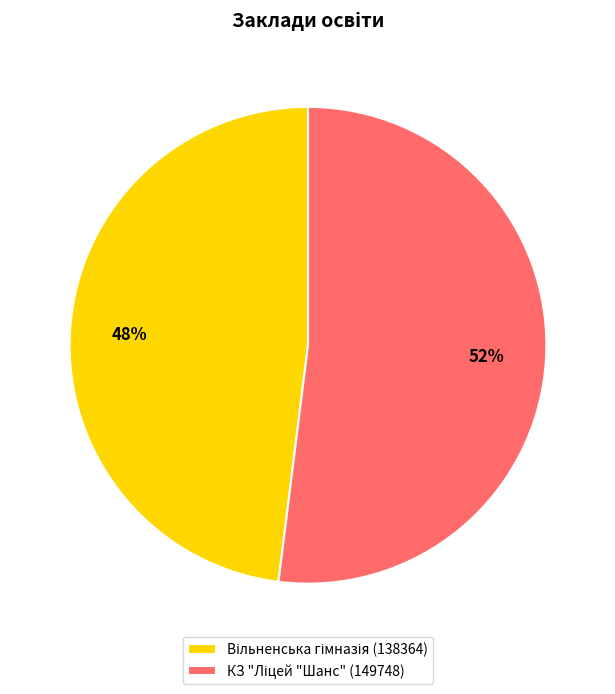

To the nearest percent, what is the average slice percentage?

50%